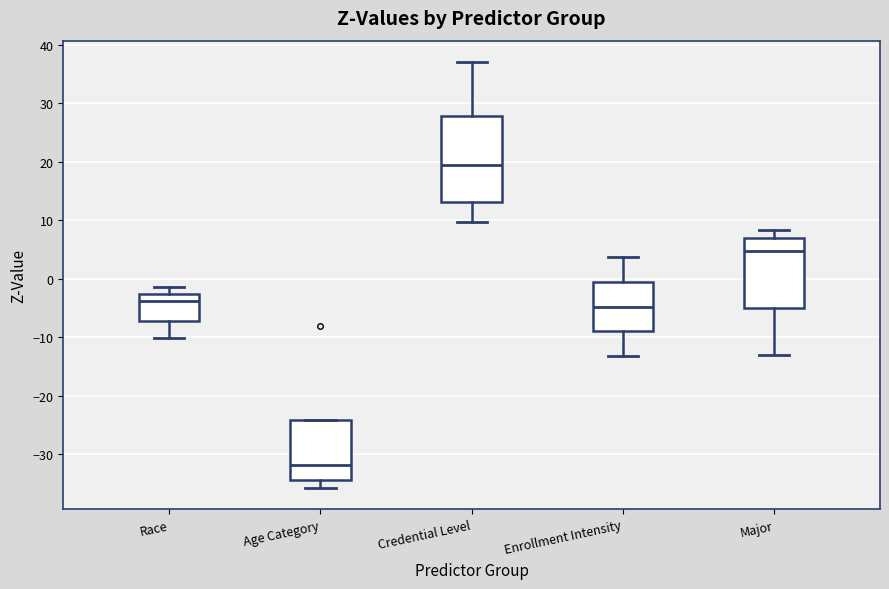

Which box is the tallest, from its lower edge to its upper edge?

Credential Level